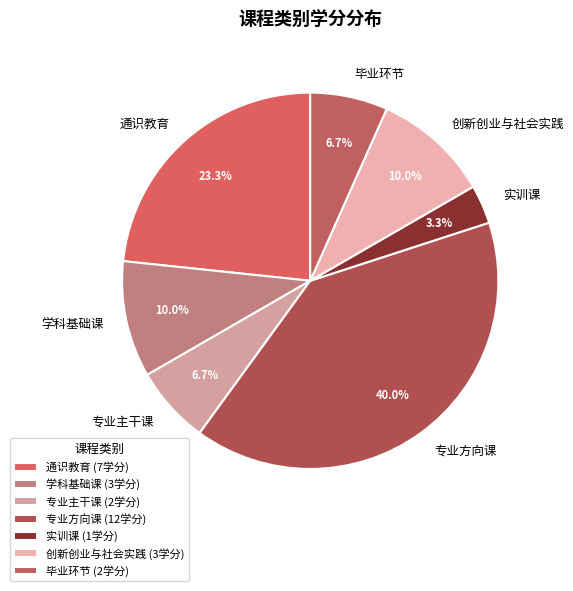

Does any single category account for the majority?

No